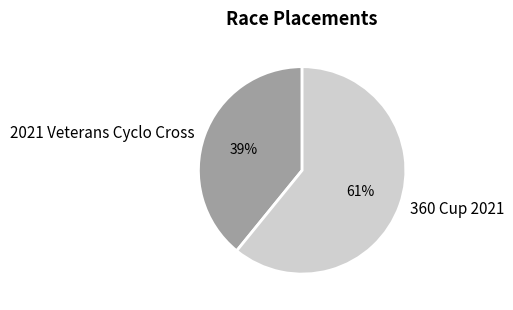

Is it true that 360 Cup 2021 is 61% of the pie?

True